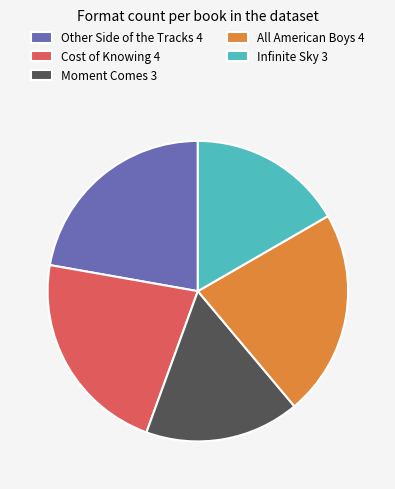

Is the sum of All American Boys 4 and Infinite Sky 3 greater than half?

No